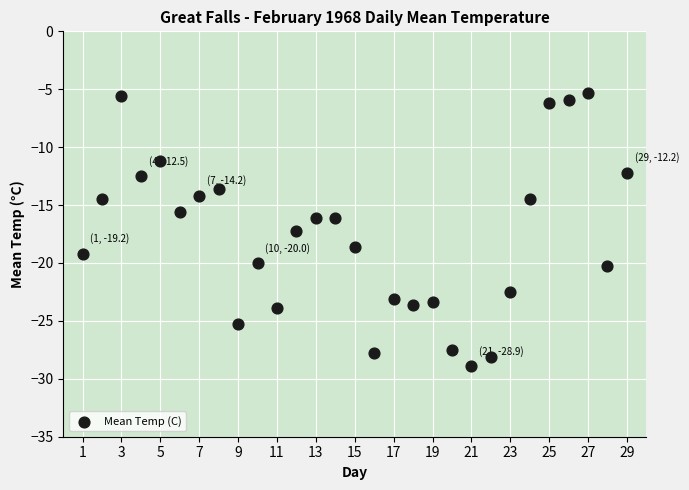

What is the range of X values (max minus min)?

28.0